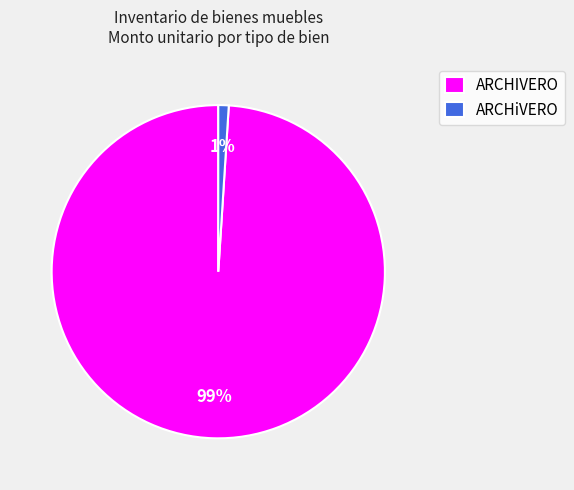

Which has a higher value, ARCHIVERO or ARCHiVERO?

ARCHIVERO